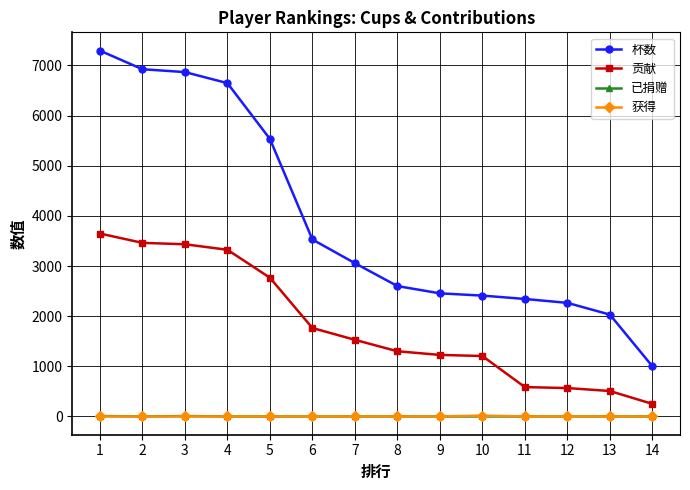

True or false: 贡献 and 已捐赠 intersect in this chart.

False